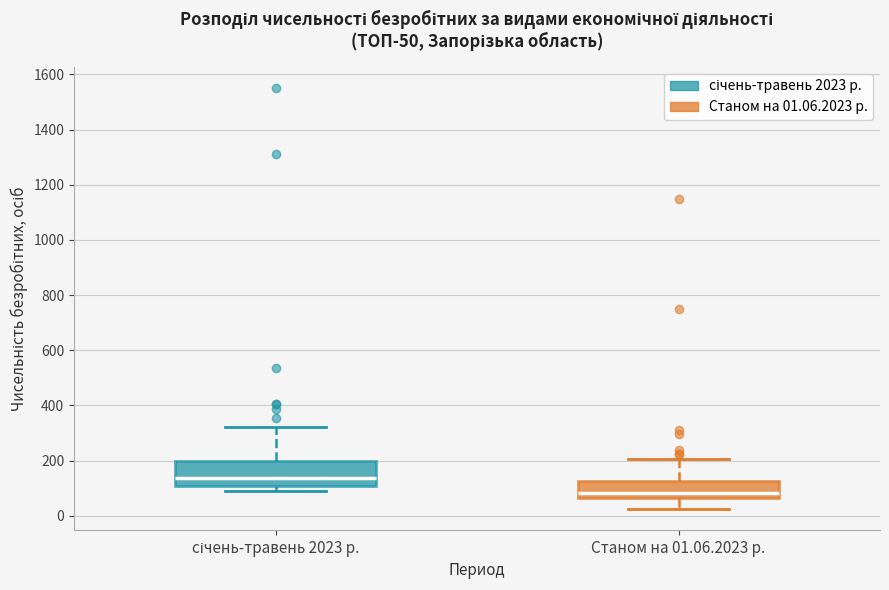

Reading left to right, read every box against the y-axis: the position of its median line, the range the box covers, and the ends of its whiskers. The values are not printed on the chart, so give them approximately, as read against the axis.

січень-травень 2023 р.: median 140, box 100 to 200, whiskers 80 to 320
Станом на 01.06.2023 р.: median 80, box 60 to 120, whiskers 20 to 200